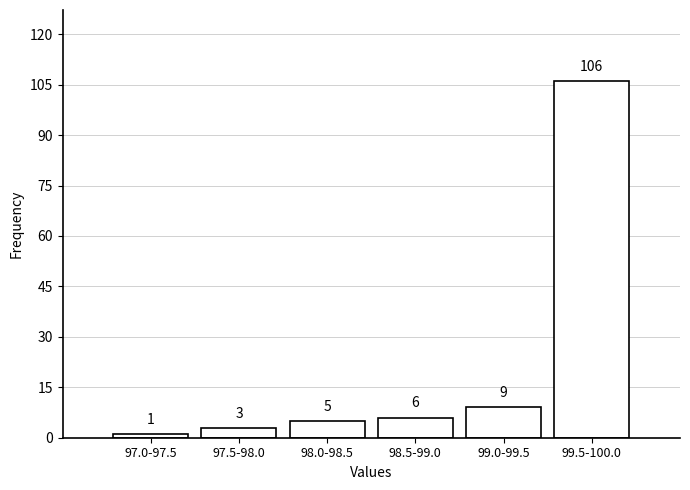

Reading left to right, extract all data points from this chart.

1	3	5	6	9	106